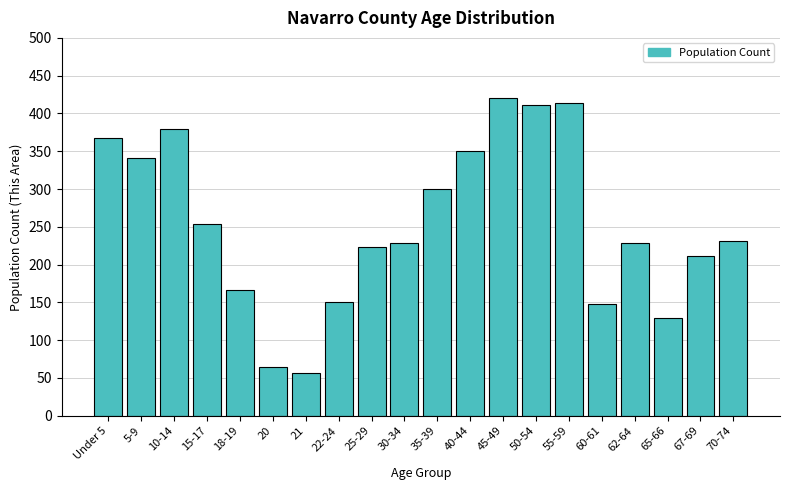

What is the sum of all values?

5077